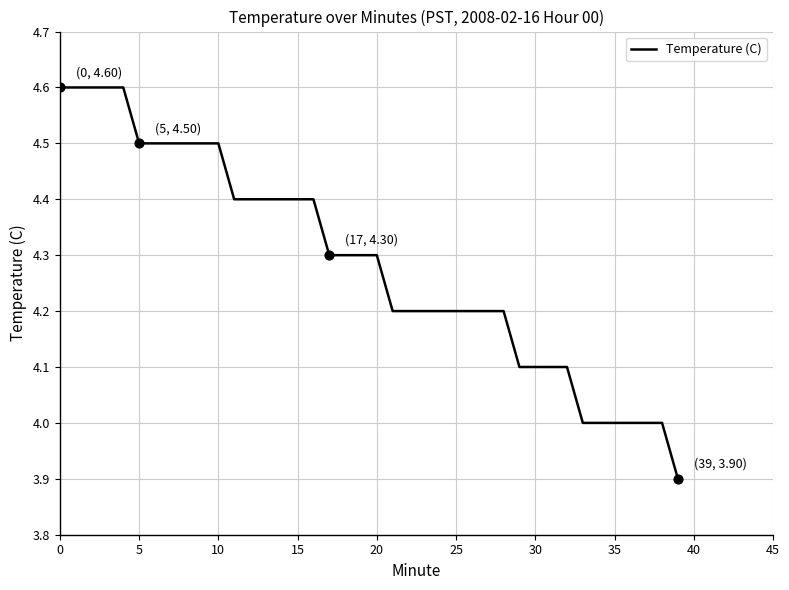

What is the greatest value displayed?

4.6